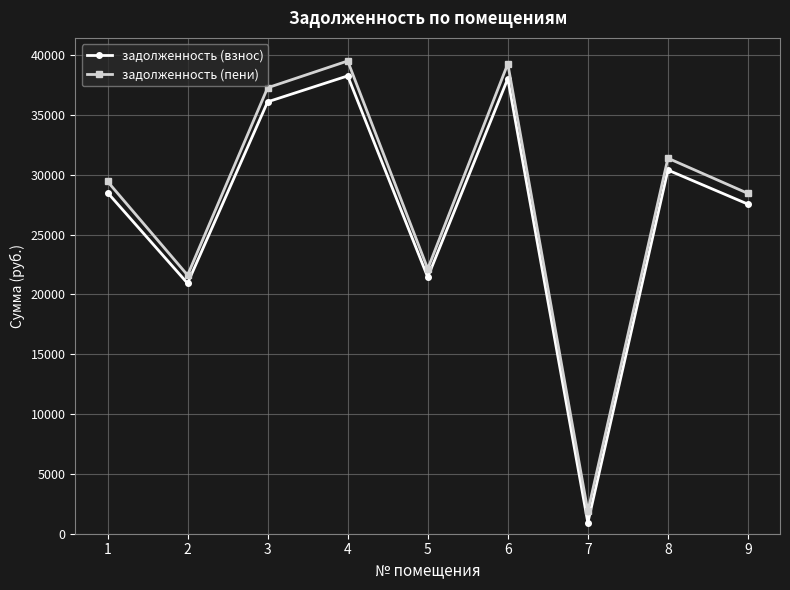

In задолженность (взнос), how many points are lower than both neighbors (excluding endpoints)?

3